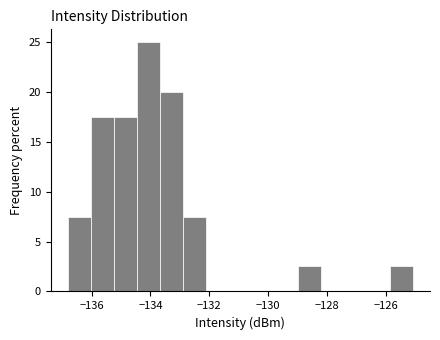

Around what value on the x-axis is the tallest bar? Give the approximate position of its centre, as read against the axis.

-134.0